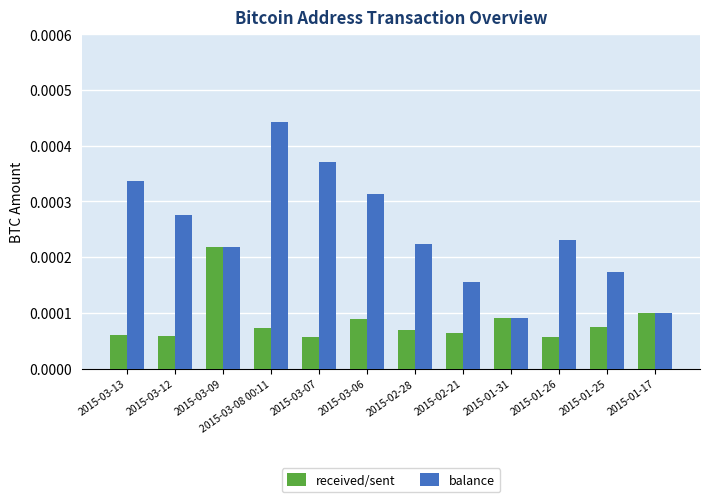

How many received/sent values are between 0 and 1?

12